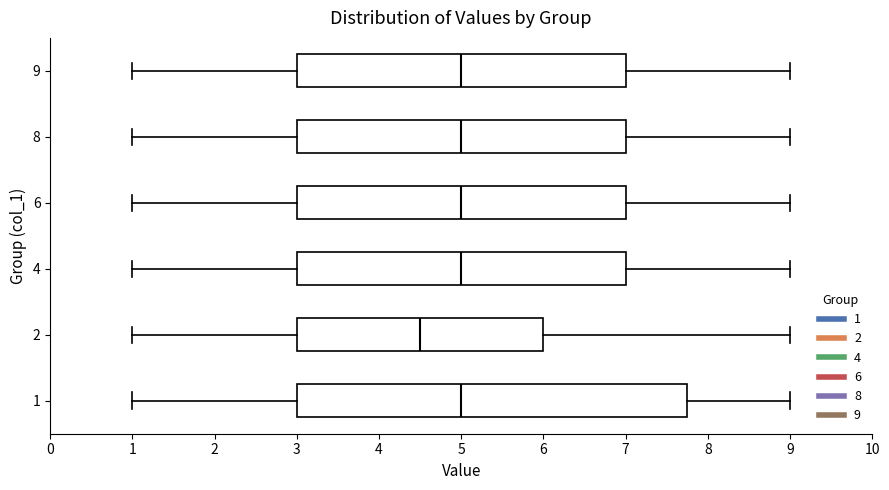

Reading bottom to top, read every box against the x-axis: the position of its median line, the range the box covers, and the ends of its whiskers. The values are not printed on the chart, so give them approximately, as read against the axis.

1: median 5.0, box 3.0 to 7.8, whiskers 1.0 to 9.0
2: median 4.5, box 3.0 to 6.0, whiskers 1.0 to 9.0
4: median 5.0, box 3.0 to 7.0, whiskers 1.0 to 9.0
6: median 5.0, box 3.0 to 7.0, whiskers 1.0 to 9.0
8: median 5.0, box 3.0 to 7.0, whiskers 1.0 to 9.0
9: median 5.0, box 3.0 to 7.0, whiskers 1.0 to 9.0